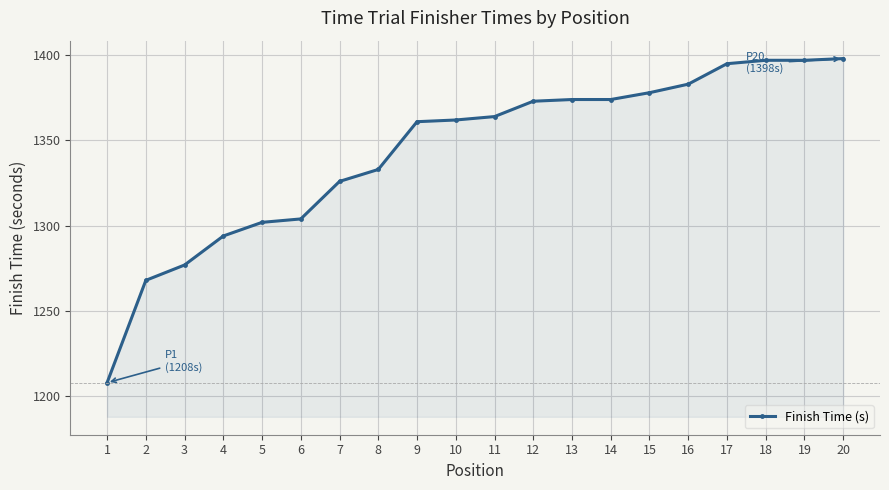

What value does the data have at 19, to the nearest 5?

1395